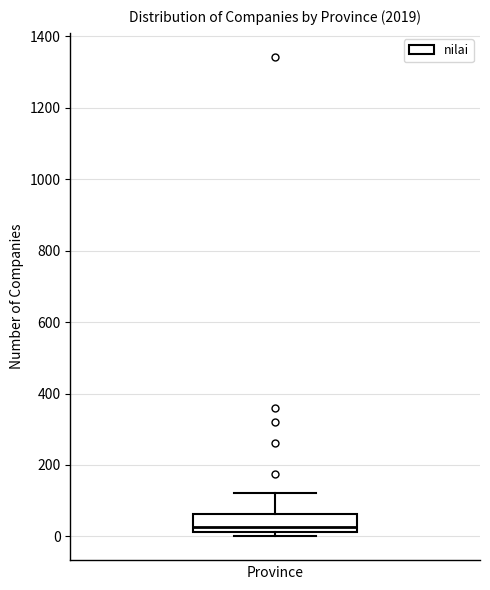

Where does the upper whisker of the box end on the y-axis? The values are not printed on the chart, so give them approximately, as read against the axis.

120